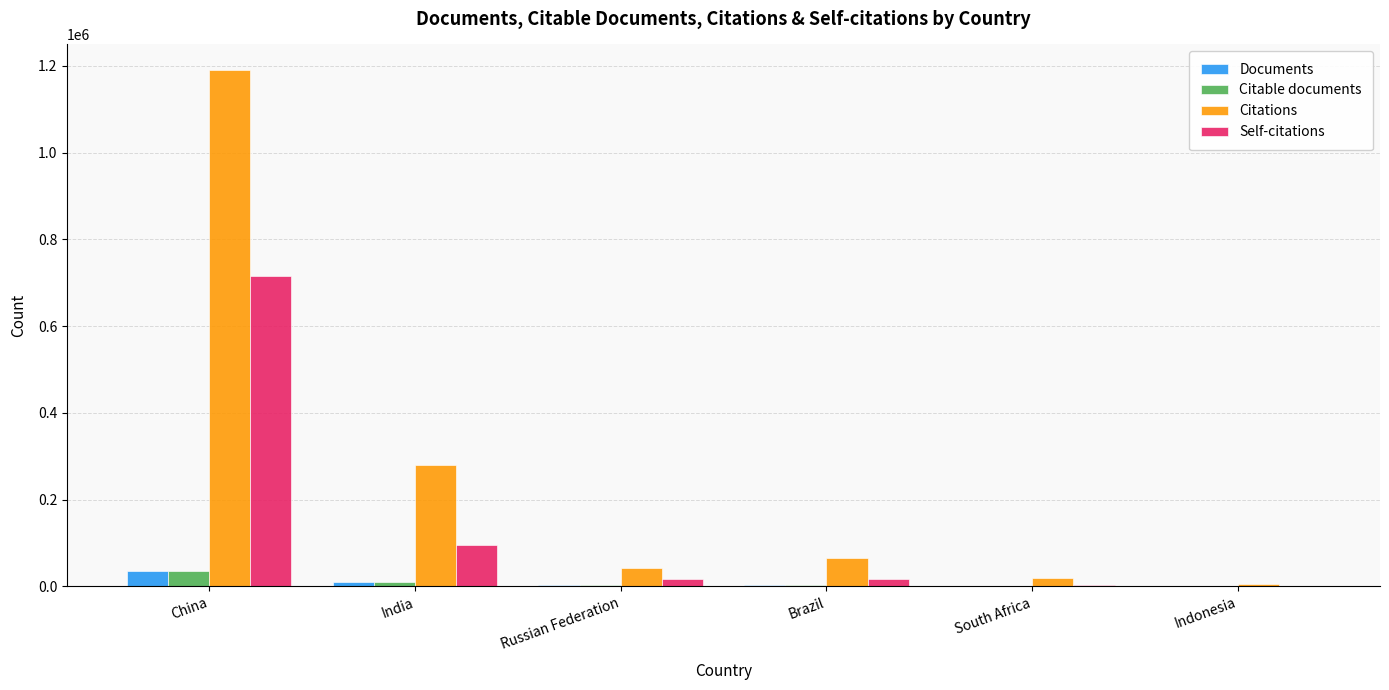

What is the greatest value displayed?

1189630